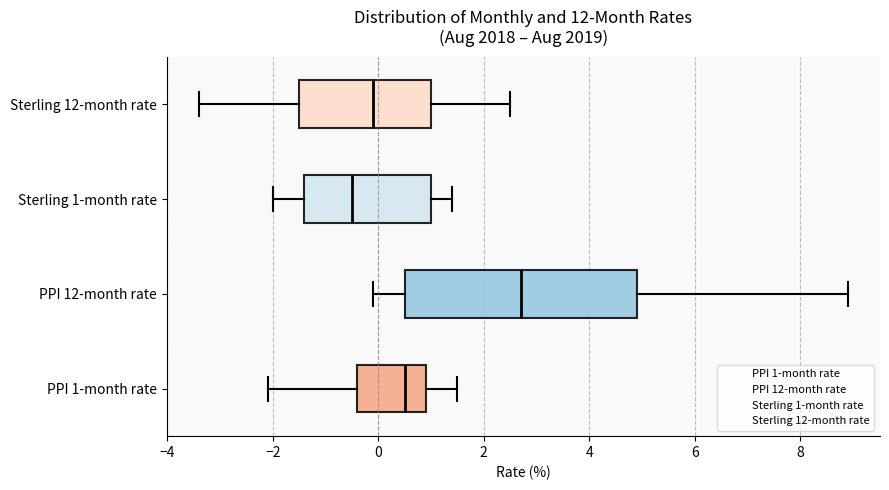

Which box has the furthest to the right median line?

PPI 12-month rate